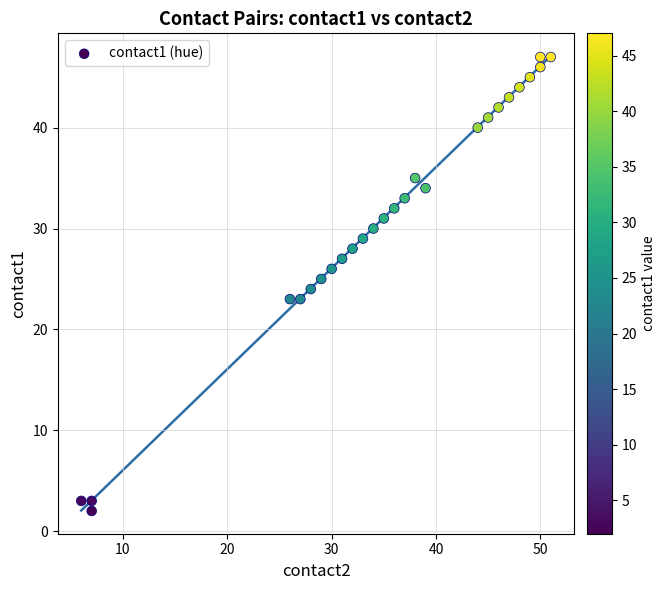

What is the range of X values (max minus min)?

45